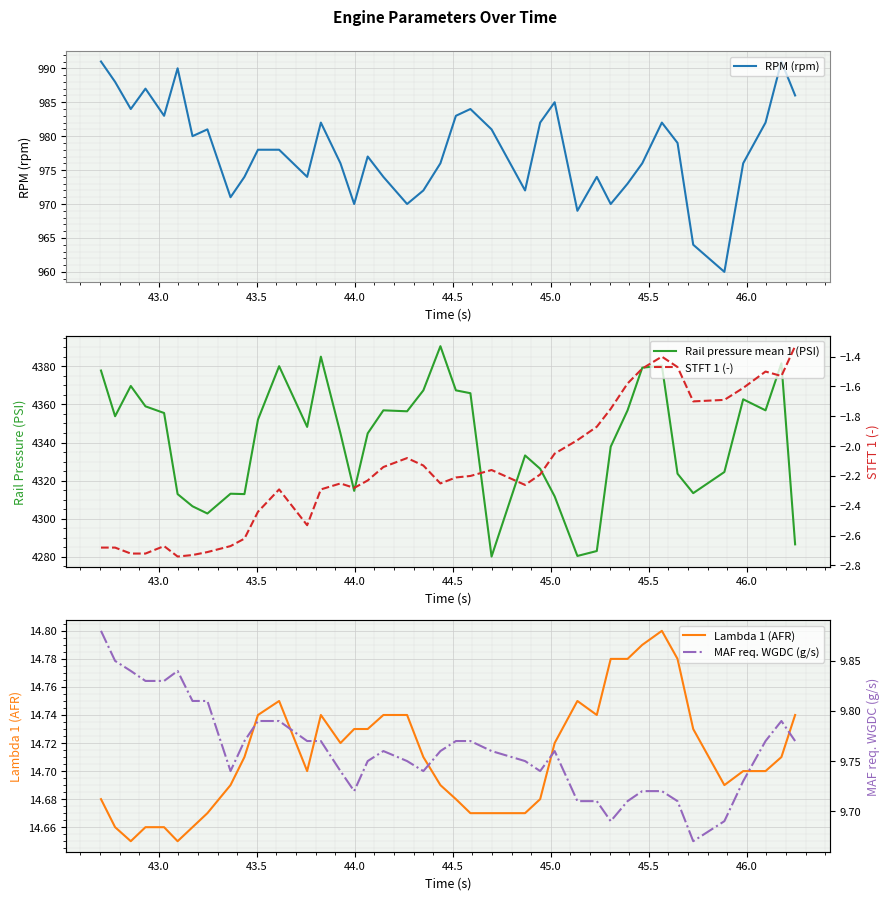

What is the minimum value for RPM (rpm)?

960